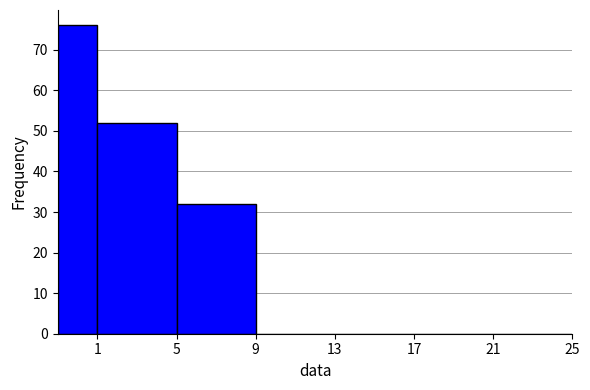

Reading left to right, list every bar in this chart as the range it spans on the x-axis followed by its height. The values are not printed on the chart, so give them approximately, as read against the axis.

-1 to 1: 76
1 to 5: 52
5 to 9: 32
9 to 13: 0
13 to 17: 0
17 to 21: 0
21 to 25: 0